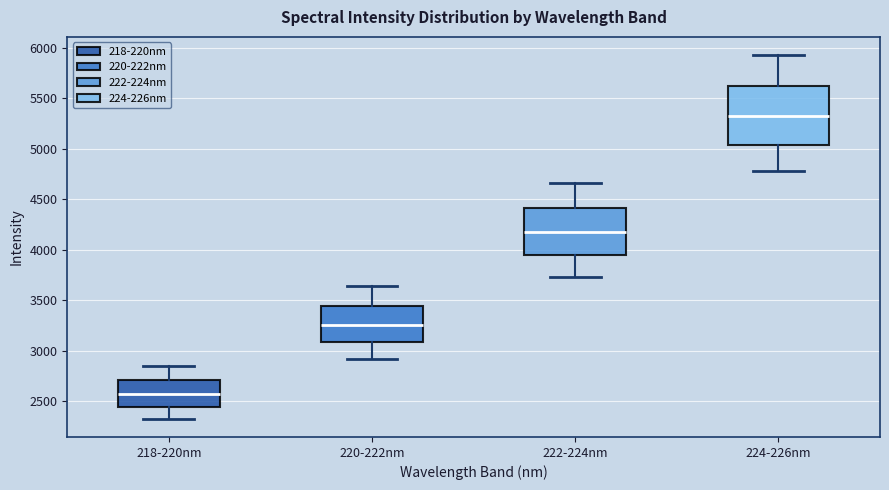

Which box is the tallest, from its lower edge to its upper edge?

224-226nm